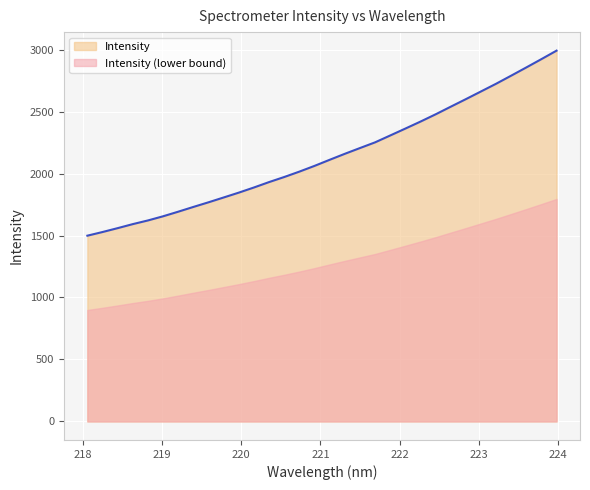

What is the change in value from 220.3533 to 221.3083?

+227.9